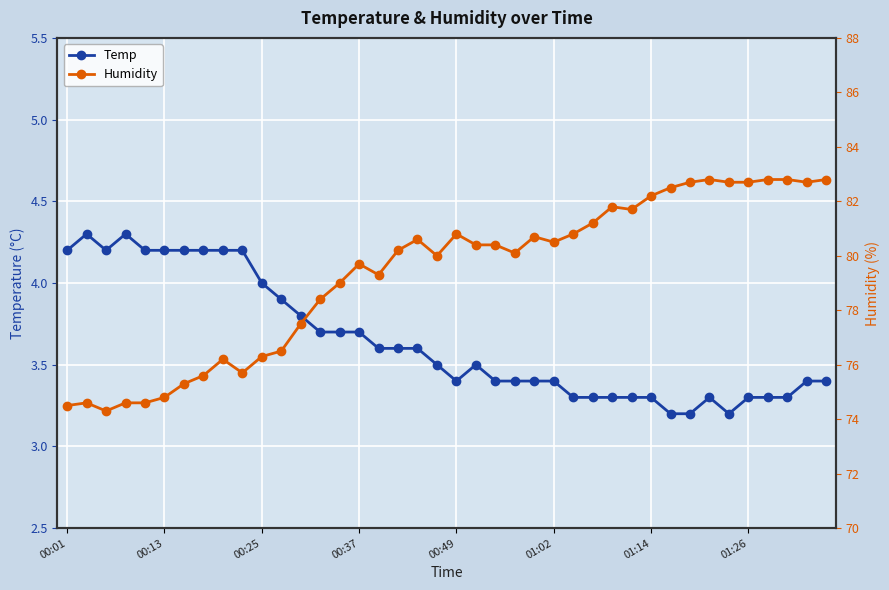

What is the approximate value of Temp at 38?

3.4